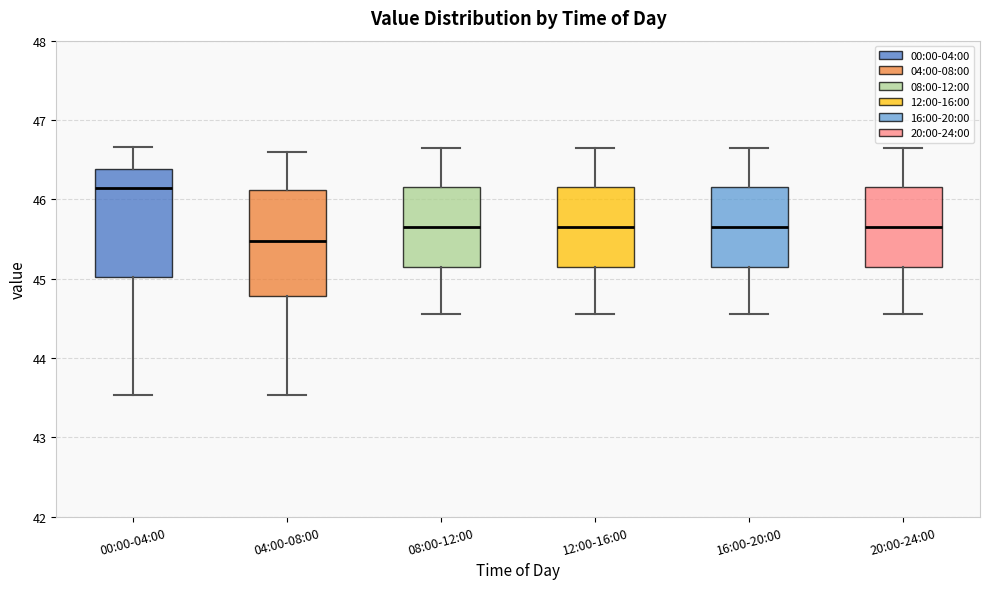

Reading left to right, transcribe this box plot: for each box, give where its median line is, the range the box spans, and where its two whiskers end, as read against the y-axis. The values are not printed on the chart, so give them approximately, as read against the axis.

00:00-04:00: median 46.1, box 45.0 to 46.4, whiskers 43.5 to 46.7
04:00-08:00: median 45.5, box 44.8 to 46.1, whiskers 43.5 to 46.6
08:00-12:00: median 45.7, box 45.2 to 46.2, whiskers 44.6 to 46.7
12:00-16:00: median 45.7, box 45.2 to 46.2, whiskers 44.6 to 46.7
16:00-20:00: median 45.7, box 45.2 to 46.2, whiskers 44.6 to 46.7
20:00-24:00: median 45.7, box 45.2 to 46.2, whiskers 44.6 to 46.7